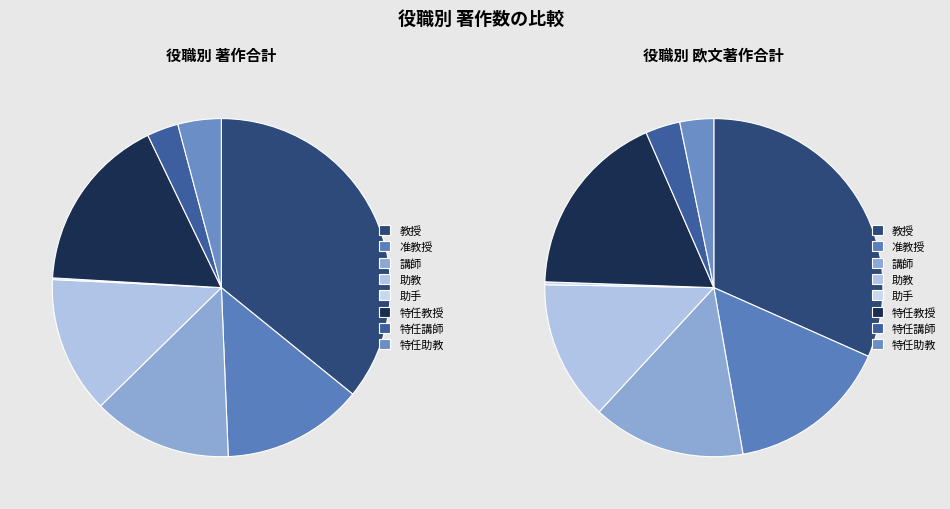

How many slices are in this pie chart?

8